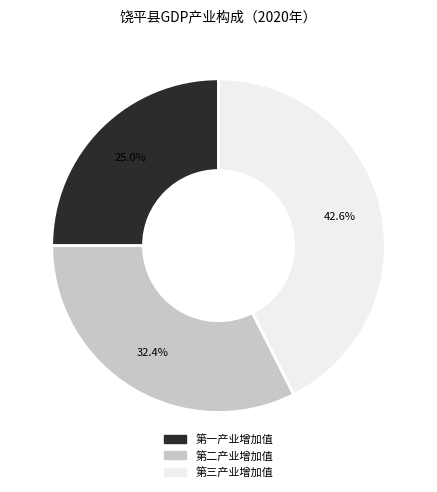

Approximately how many times larger is the value at 第二产业增加值 compared to 第三产业增加值?

0.8